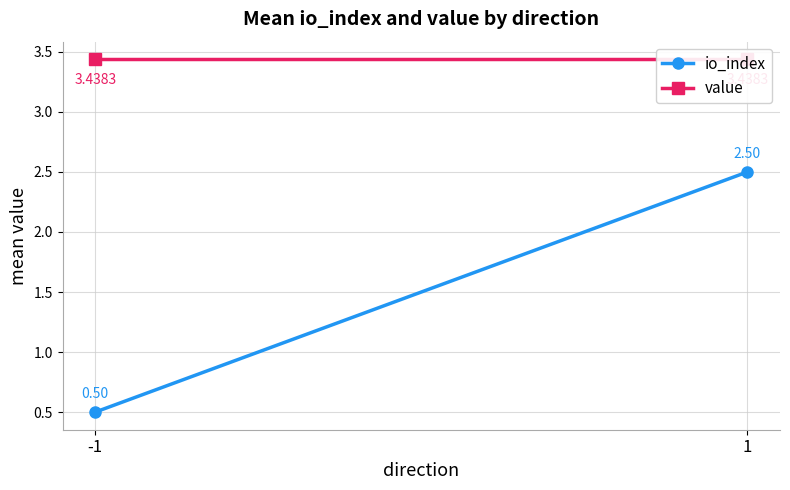

List the labels in order of value value, smallest first.

-1, 1